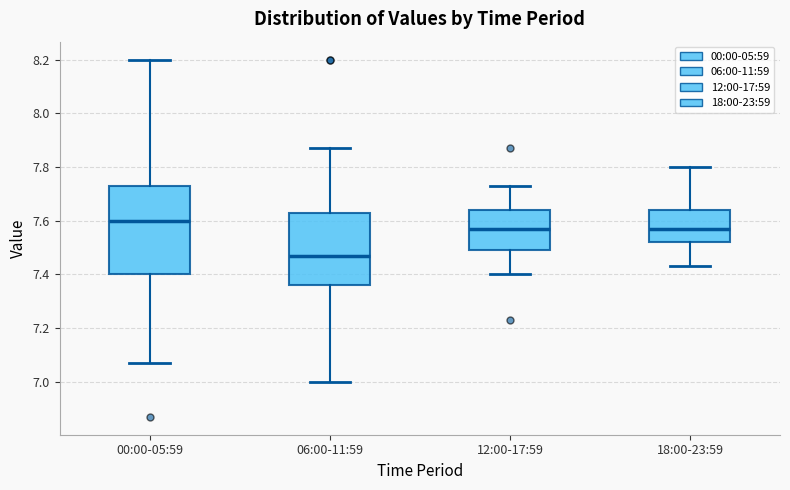

Reading left to right, transcribe this box plot: for each box, give where its median line is, the range the box spans, and where its two whiskers end, as read against the y-axis. The values are not printed on the chart, so give them approximately, as read against the axis.

00:00-05:59: median 7.60, box 7.40 to 7.74, whiskers 7.08 to 8.20
06:00-11:59: median 7.48, box 7.36 to 7.64, whiskers 7.00 to 7.88
12:00-17:59: median 7.58, box 7.50 to 7.64, whiskers 7.40 to 7.74
18:00-23:59: median 7.58, box 7.52 to 7.64, whiskers 7.44 to 7.80